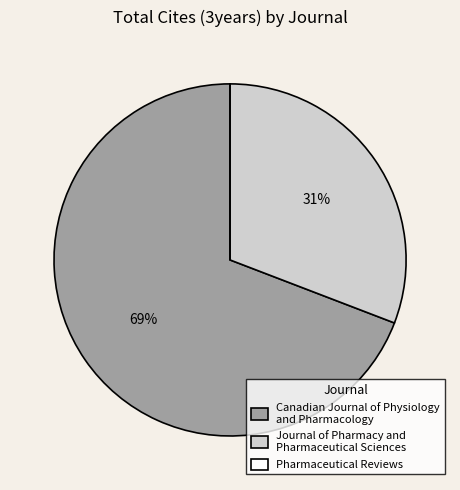

Combined, do Canadian Journal of Physiology and Pharmacology and Journal of Pharmacy and Pharmaceutical Sciences account for over 50%?

Yes